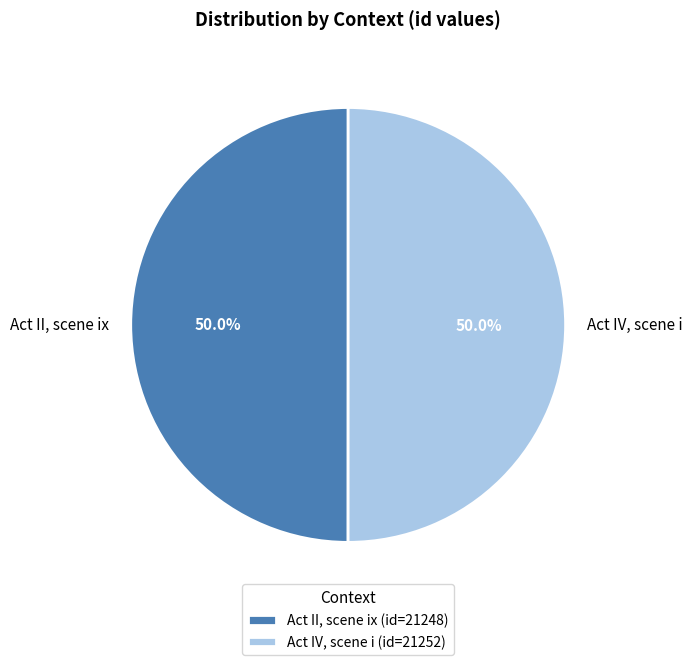

To the nearest percent, what percentage of the pie is Act IV, scene i?

50%